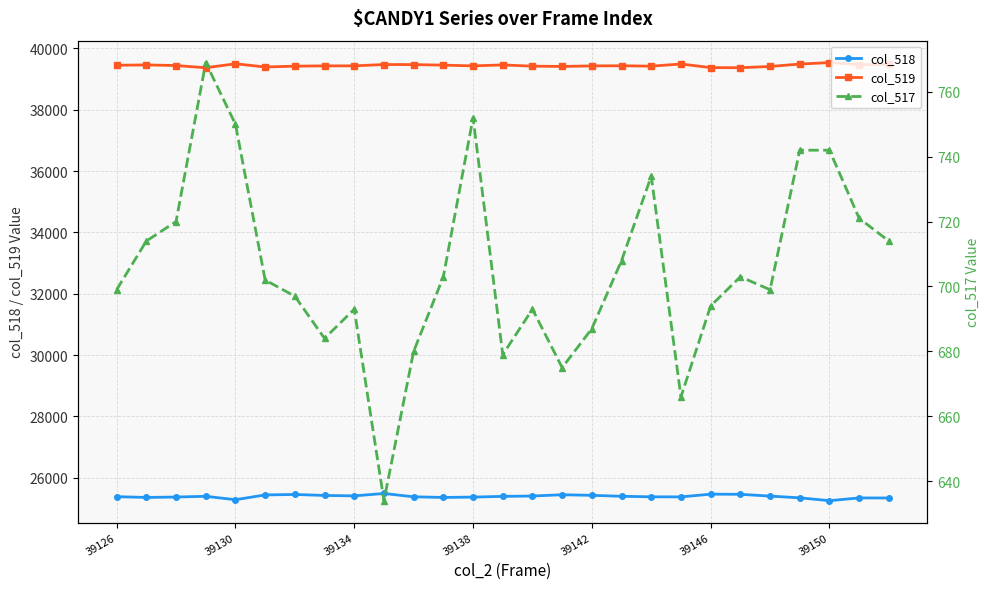

What is the total value across all series at 23?

65578